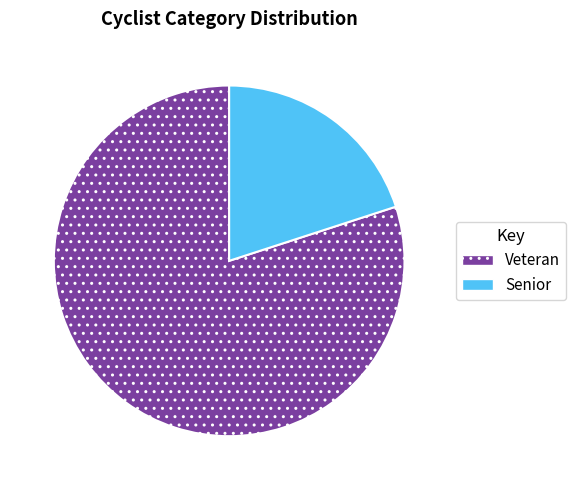

True or false: Senior accounts for 20% of the total.

True